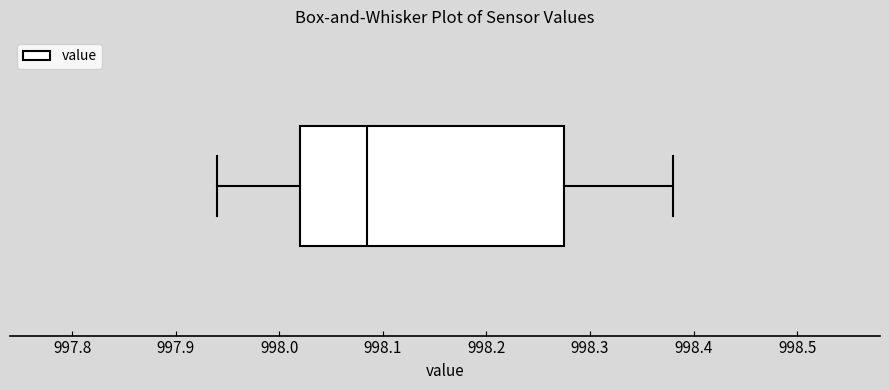

Transcribe this box plot: give where the median line is, the range the box spans, and where the two whiskers end, as read against the x-axis. The values are not printed on the chart, so give them approximately, as read against the axis.

median 998.09, box 998.02 to 998.28, whiskers 997.94 to 998.38